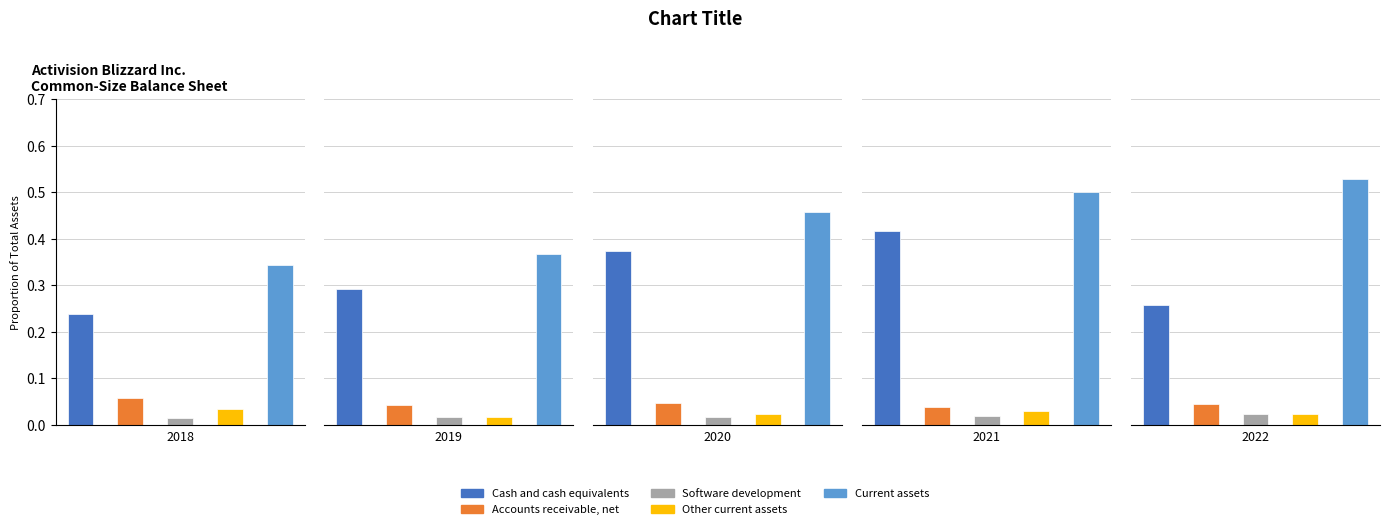

At how many categories does at least one series exceed 0?

5